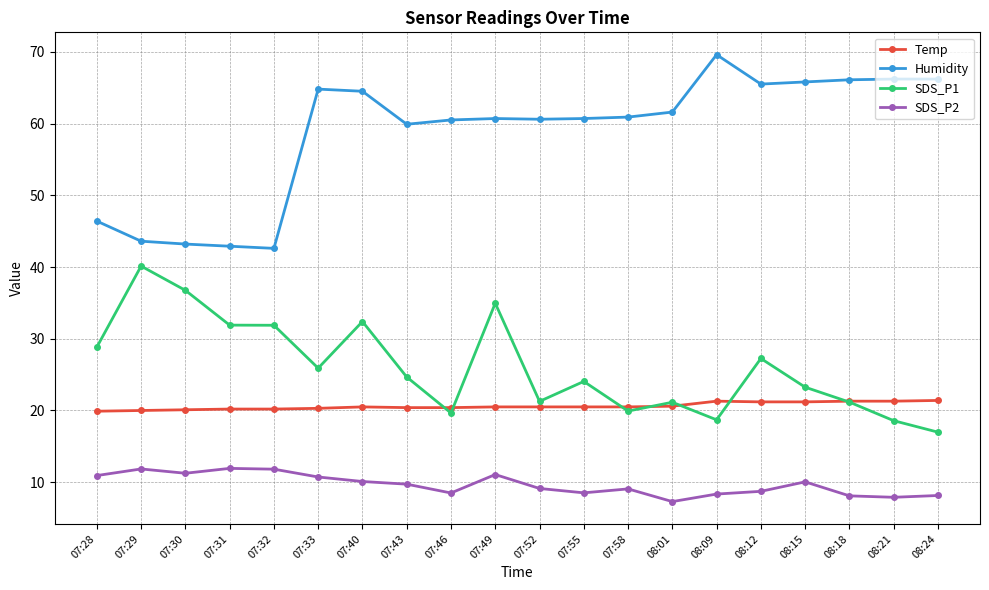

What is the total value across all series at 08:01?

110.7